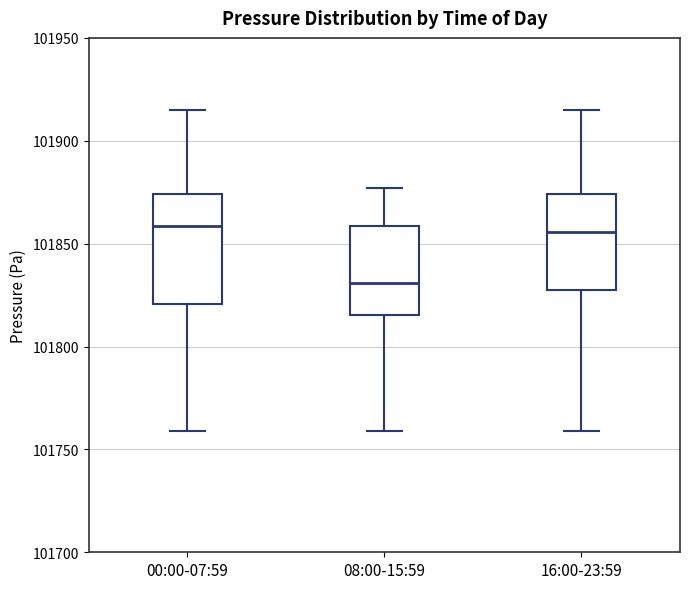

Reading left to right, read every box against the y-axis: the position of its median line, the range the box covers, and the ends of its whiskers. The values are not printed on the chart, so give them approximately, as read against the axis.

00:00-07:59: median 101860, box 101820 to 101875, whiskers 101760 to 101915
08:00-15:59: median 101830, box 101815 to 101860, whiskers 101760 to 101875
16:00-23:59: median 101855, box 101830 to 101875, whiskers 101760 to 101915